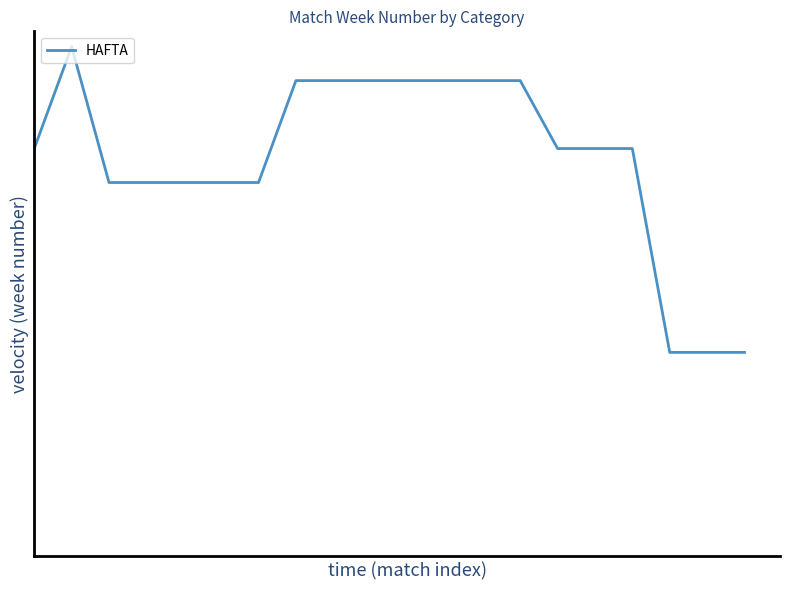

Is this an area chart (filled region under the line)?

No